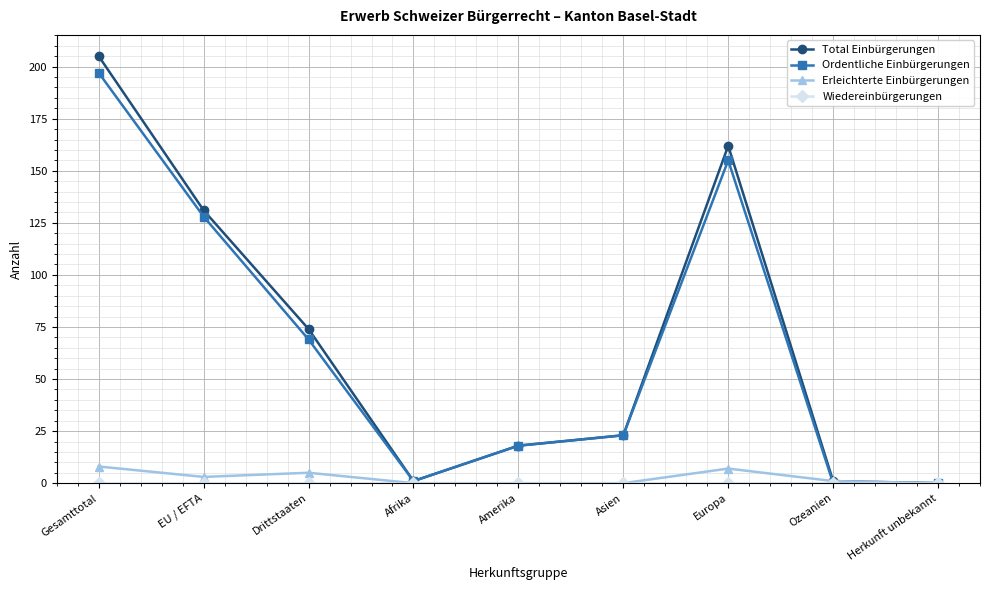

What is the value of the Total Einbürgerungen point at the 2nd from the left?

131